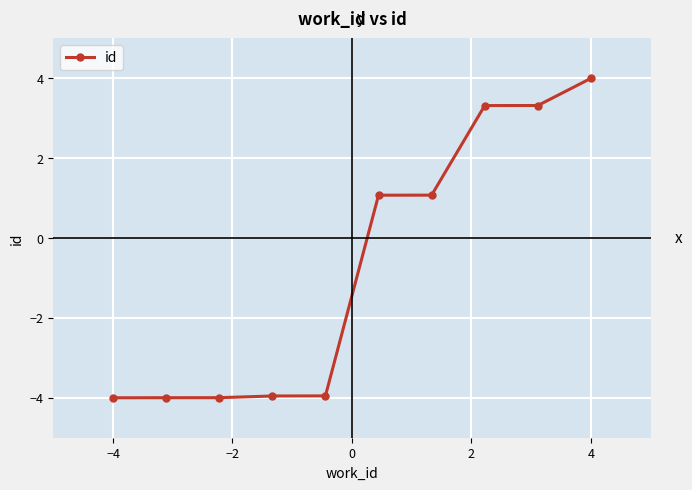

How many values are below 1?

5